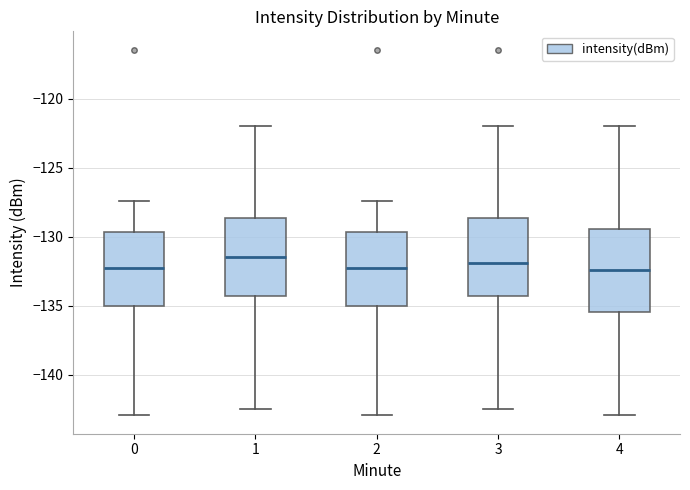

Reading left to right, read every box against the y-axis: the position of its median line, the range the box covers, and the ends of its whiskers. The values are not printed on the chart, so give them approximately, as read against the axis.

0: median -132.5, box -135.0 to -129.5, whiskers -143.0 to -127.5
1: median -131.5, box -134.5 to -128.5, whiskers -142.5 to -122.0
2: median -132.5, box -135.0 to -129.5, whiskers -143.0 to -127.5
3: median -132.0, box -134.5 to -128.5, whiskers -142.5 to -122.0
4: median -132.5, box -135.5 to -129.5, whiskers -143.0 to -122.0